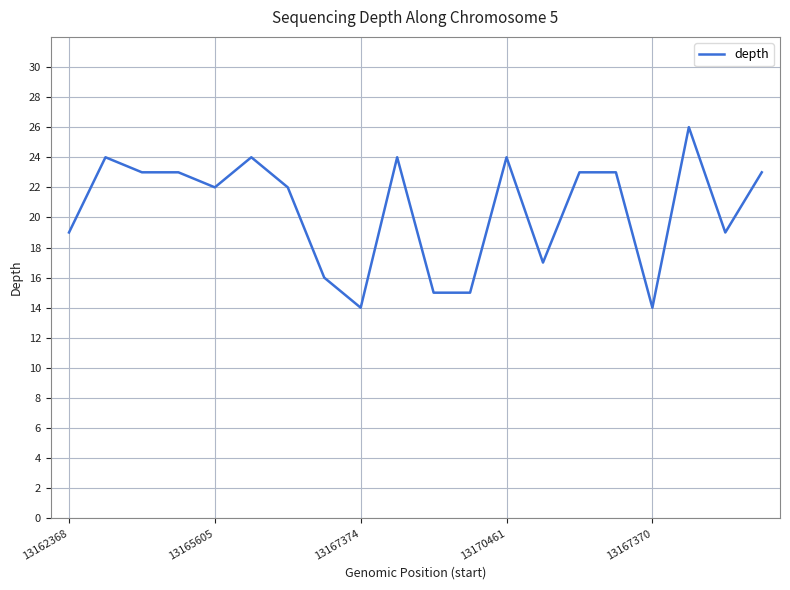

Reading right to left, transcribe all the data shown in this chart.

23	19	26	14	23	23	17	24	15	15	24	14	16	22	24	22	23	23	24	19